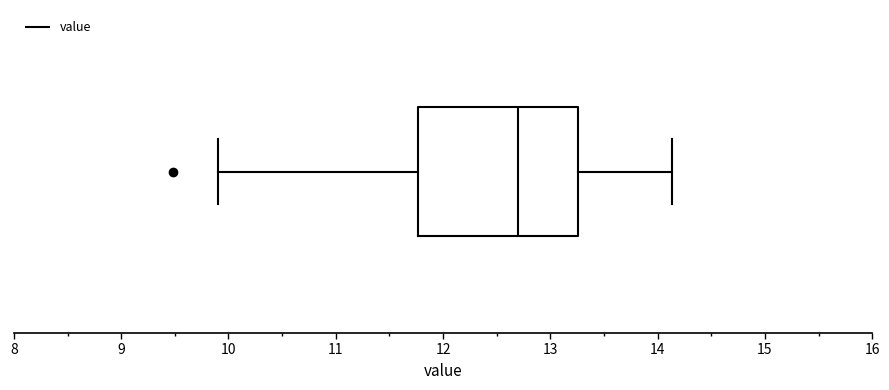

Where does the median line of the box sit on the x-axis? The values are not printed on the chart, so give them approximately, as read against the axis.

12.7